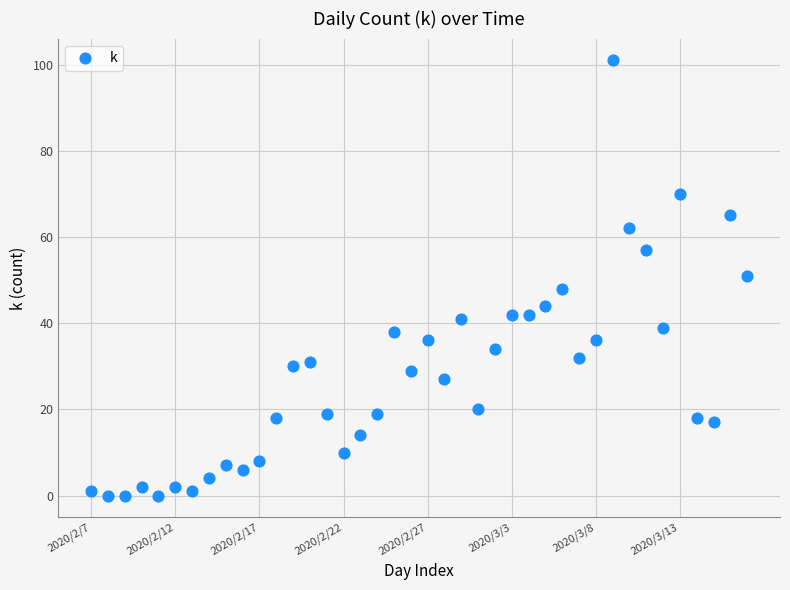

What is the range of Y values (max minus min)?

101